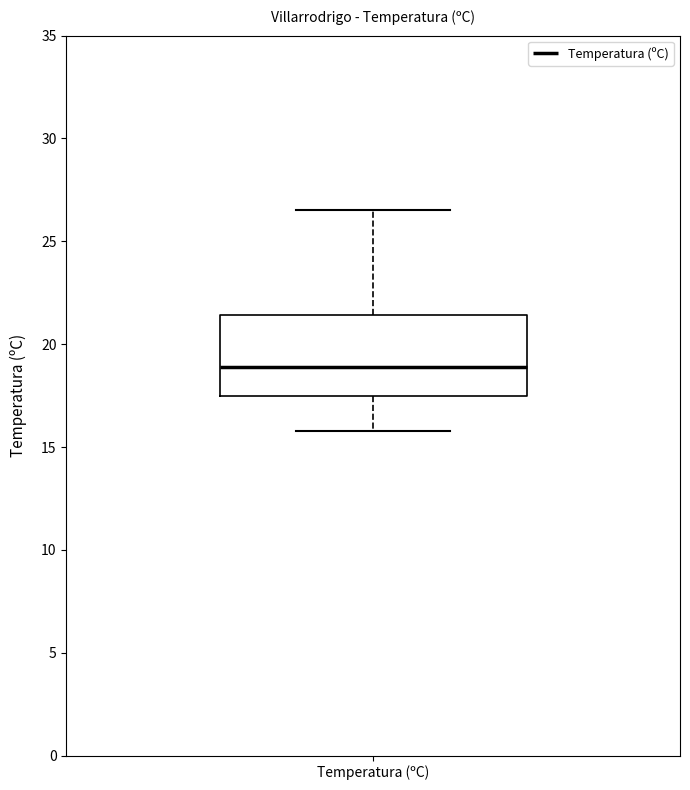

Read this box plot against the y-axis: the position of the median line, the range covered by the box, and the ends of both whiskers. The values are not printed on the chart, so give them approximately, as read against the axis.

median 19.0, box 17.5 to 21.5, whiskers 16.0 to 26.5